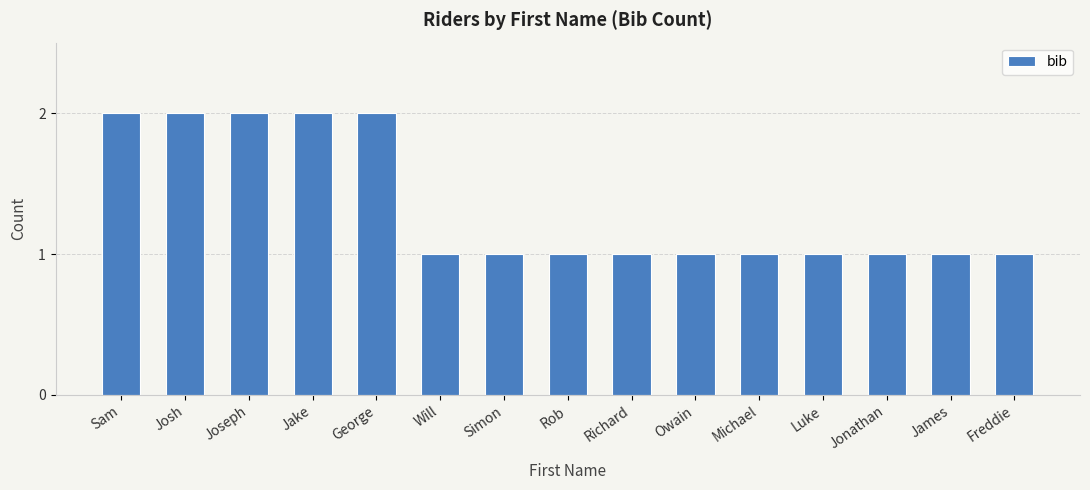

What is the sum of all values?

20